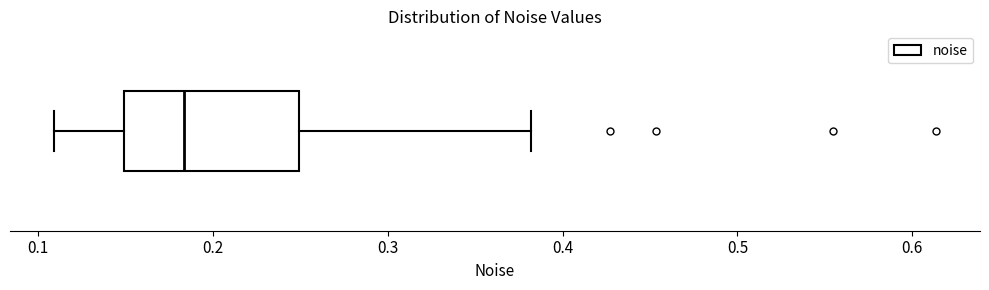

Where does the median line of the box sit on the x-axis? The values are not printed on the chart, so give them approximately, as read against the axis.

0.18